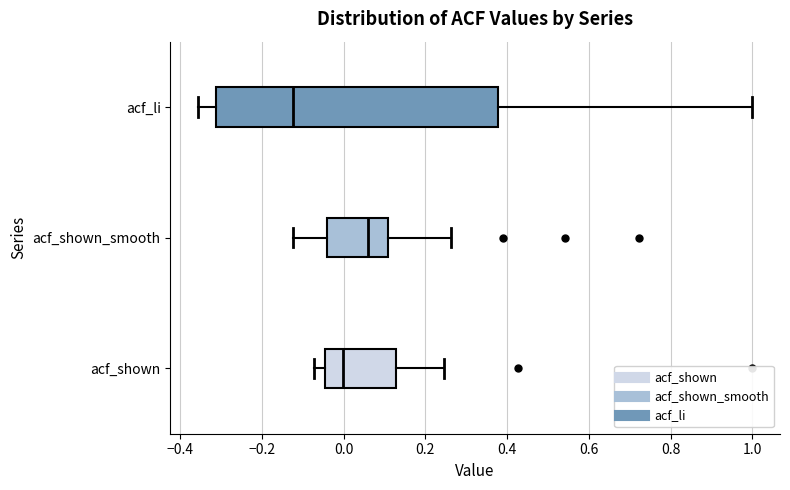

Which box is the widest, from its left edge to its right edge?

acf_li